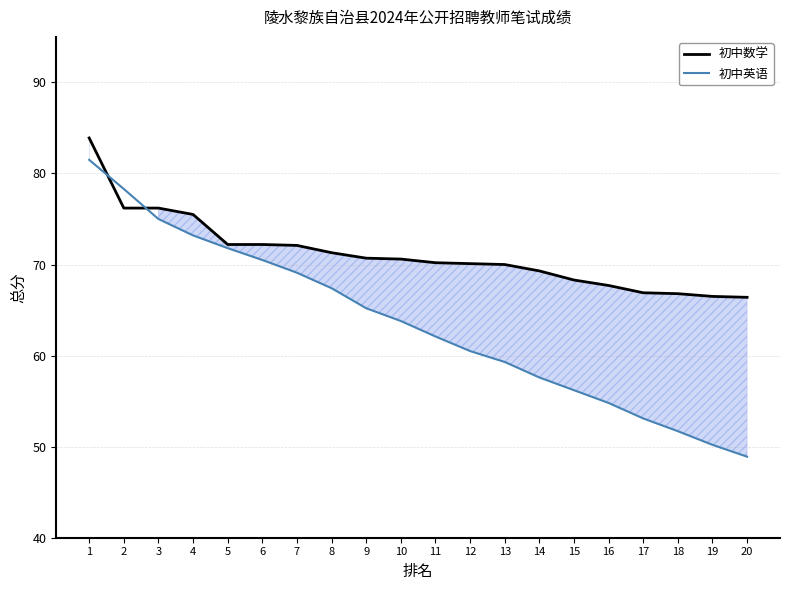

True or false: 初中英语 has a value of 71.8 at 5.

True